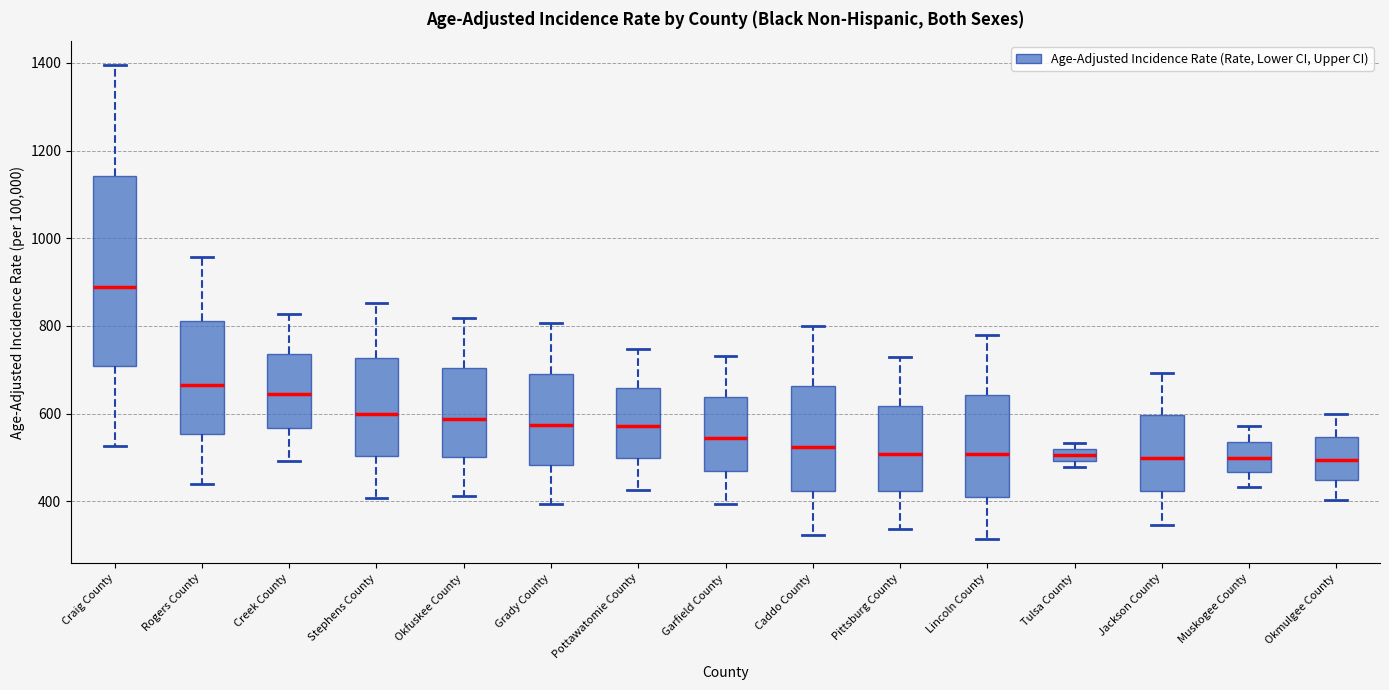

Where does the upper whisker of the box for Okfuskee County end on the y-axis? The values are not printed on the chart, so give them approximately, as read against the axis.

820